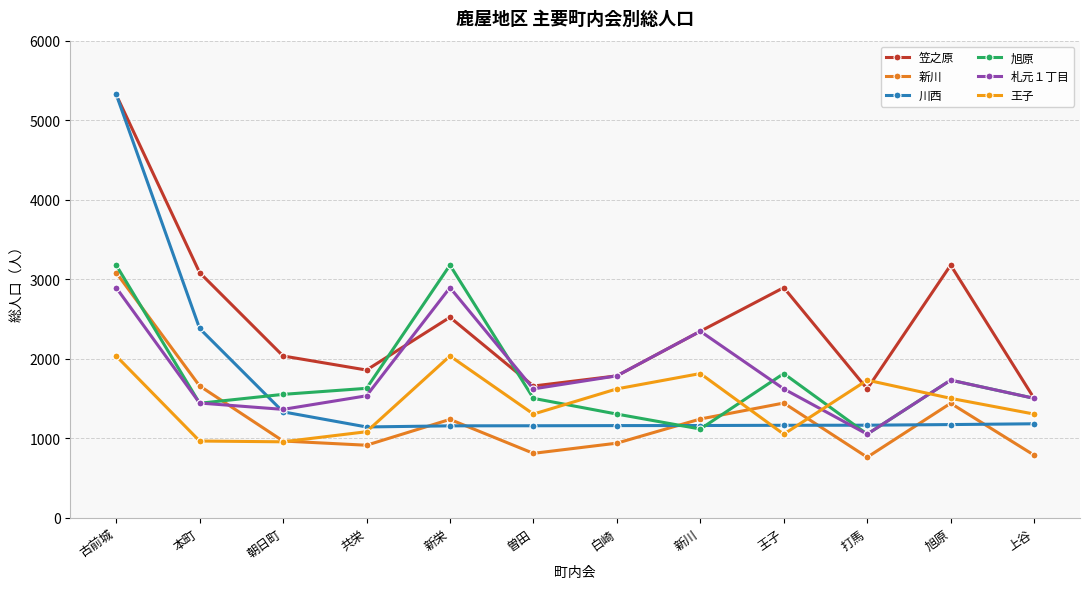

What is the sum of all 札元１丁目 values?

21763